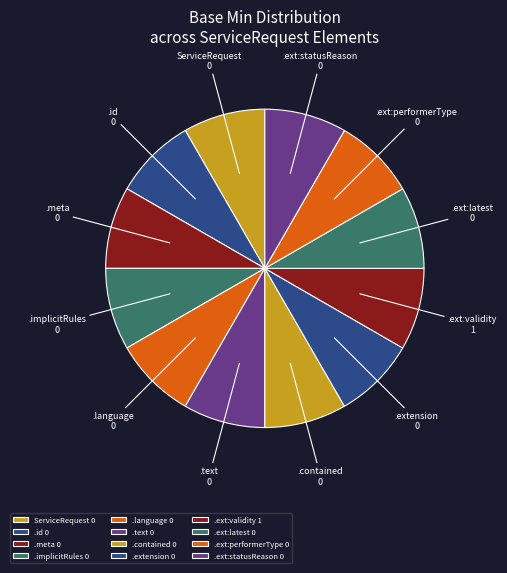

How many segments does this pie chart have?

12